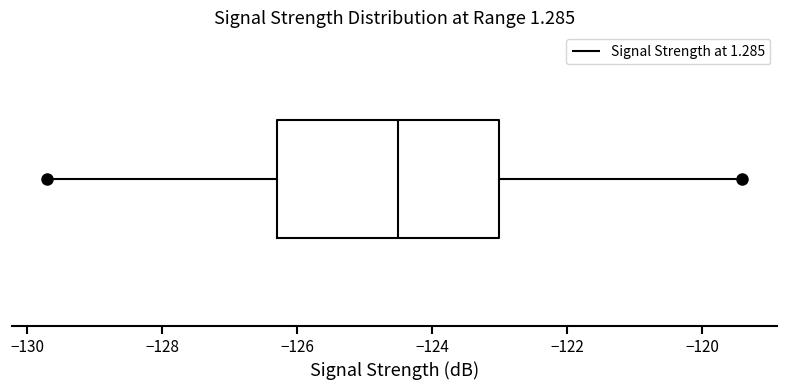

Where is the right edge of the box on the x-axis? The values are not printed on the chart, so give them approximately, as read against the axis.

-123.0